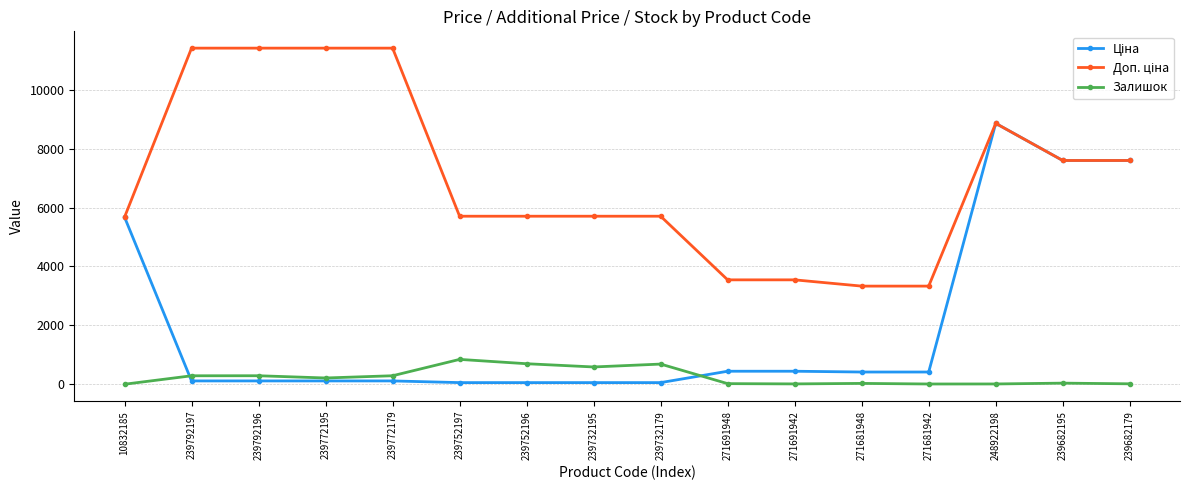

What is the maximum value shown in the chart?

11410.0